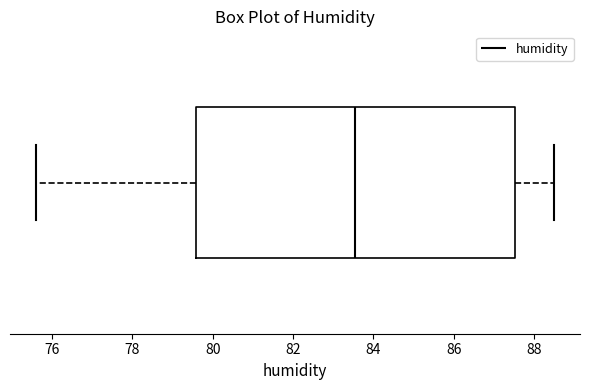

Read this box plot against the x-axis: the position of the median line, the range covered by the box, and the ends of both whiskers. The values are not printed on the chart, so give them approximately, as read against the axis.

median 83.6, box 79.6 to 87.6, whiskers 75.6 to 88.6